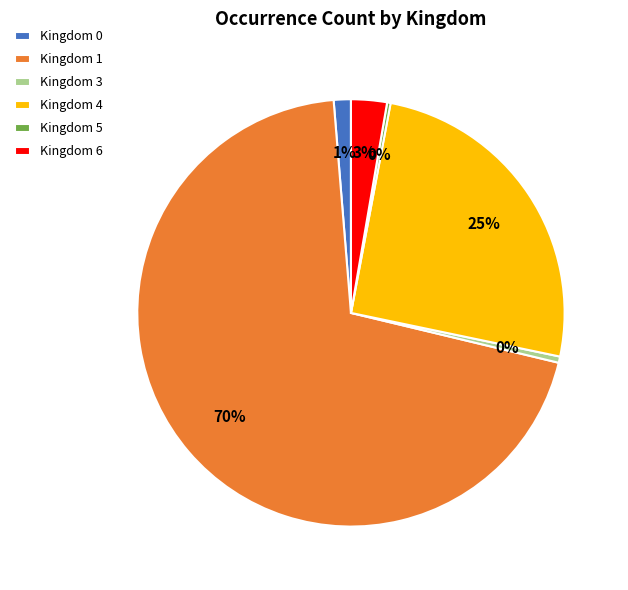

To the nearest percent, what percentage of the pie is Kingdom 0?

1%